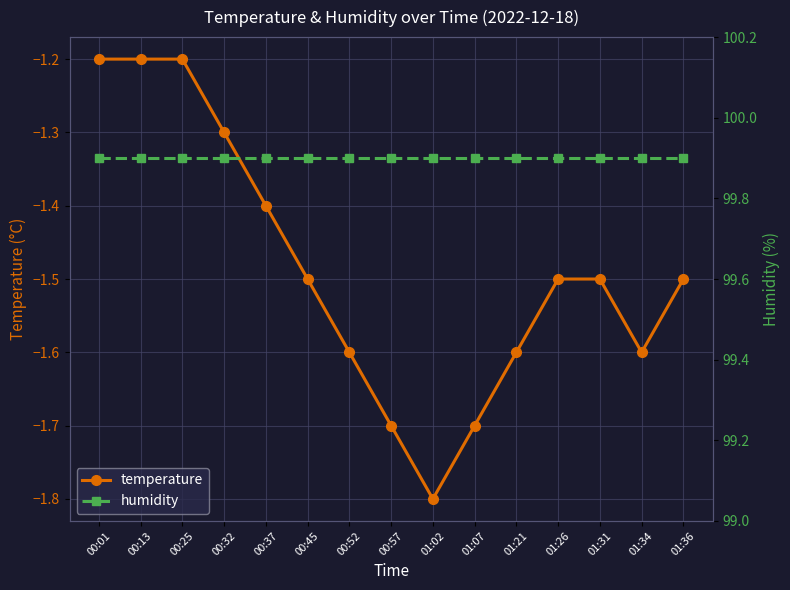

Read the temperature value at 00:57.

-1.7